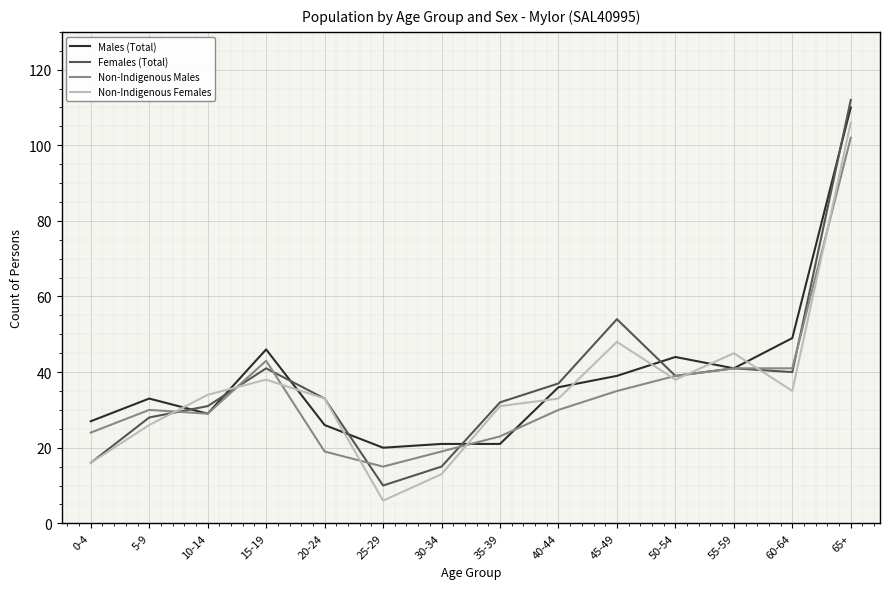

At which label does Non-Indigenous Males reach its minimum?

25-29